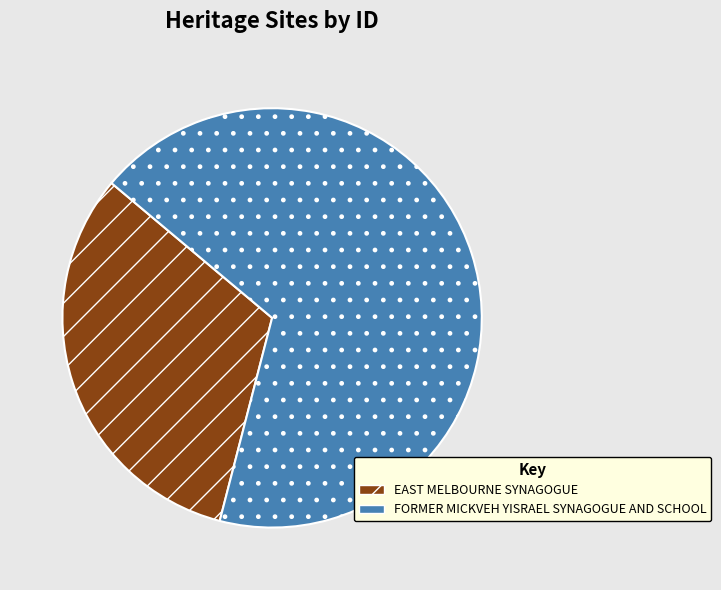

What is the smallest slice in the pie chart?

EAST MELBOURNE SYNAGOGUE